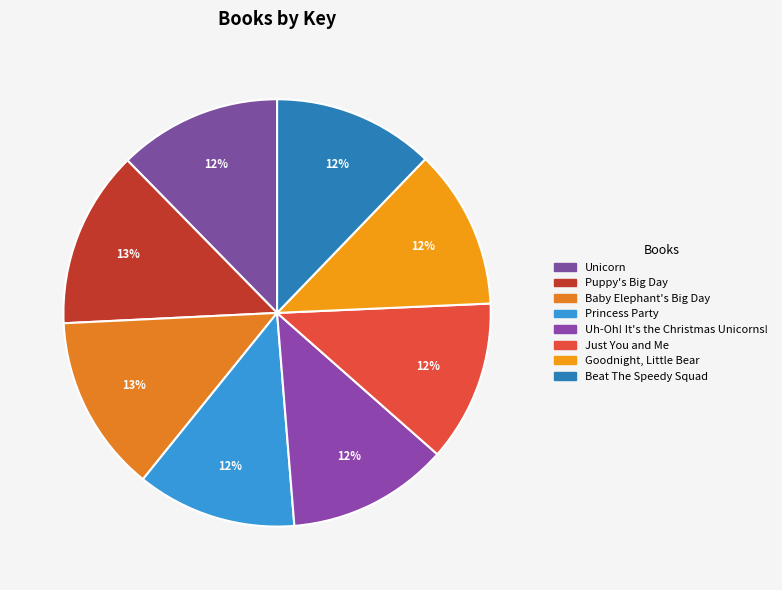

Combined, do Just You and Me and Goodnight, Little Bear account for over 50%?

No